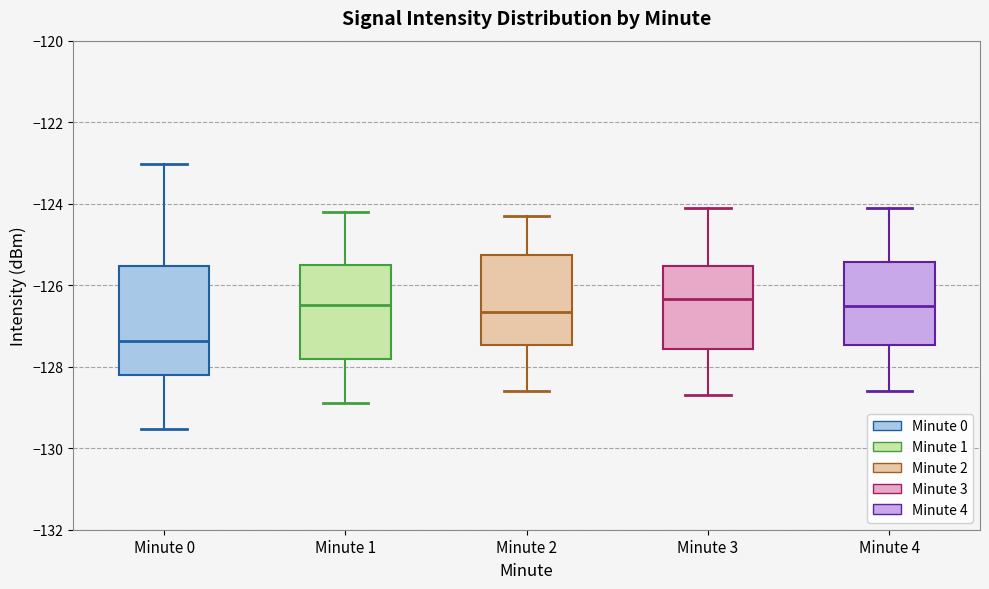

Comparing the boxes themselves (not the whiskers), which one is the tallest?

Minute 0